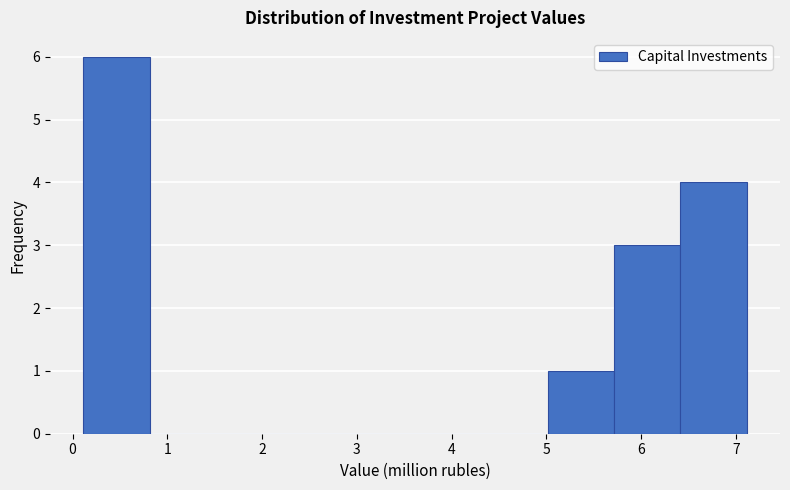

How tall is the bar that spans 6.4 to 7.1 on the x-axis? Neither the bar edges nor the heights are printed on the chart, so give them approximately, as read against the axes.

4